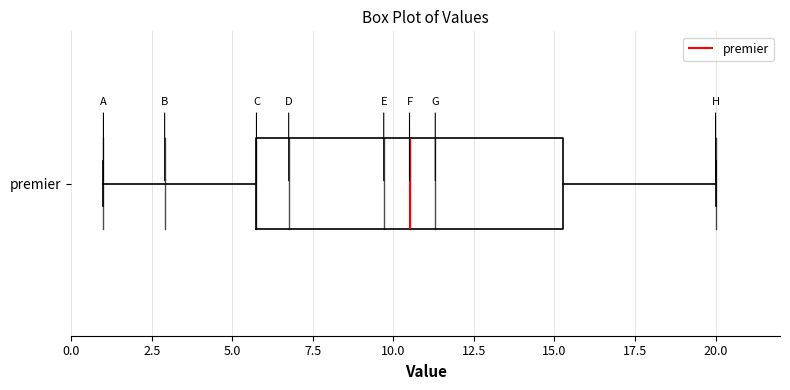

Read this box plot against the x-axis: the position of the median line, the range covered by the box, and the ends of both whiskers. The values are not printed on the chart, so give them approximately, as read against the axis.

median 10.5, box 6.0 to 15.5, whiskers 1.0 to 20.0